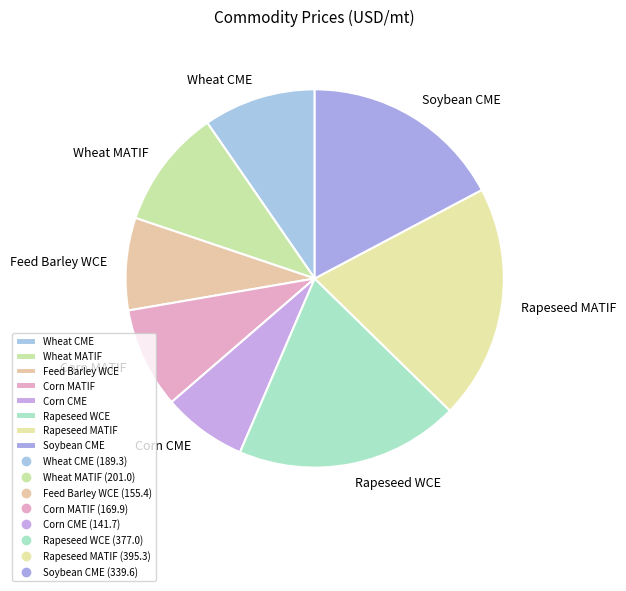

Is Rapeseed MATIF the majority of the pie?

No